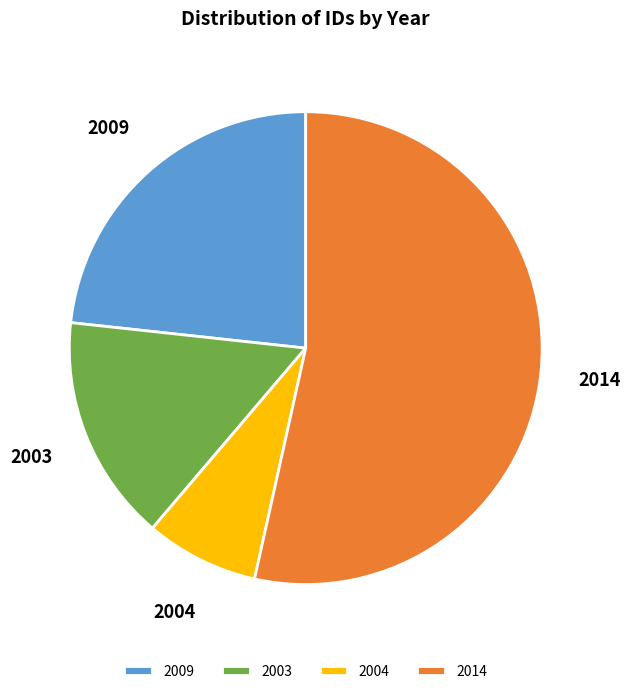

Is there any slice that represents more than half of the pie?

Yes